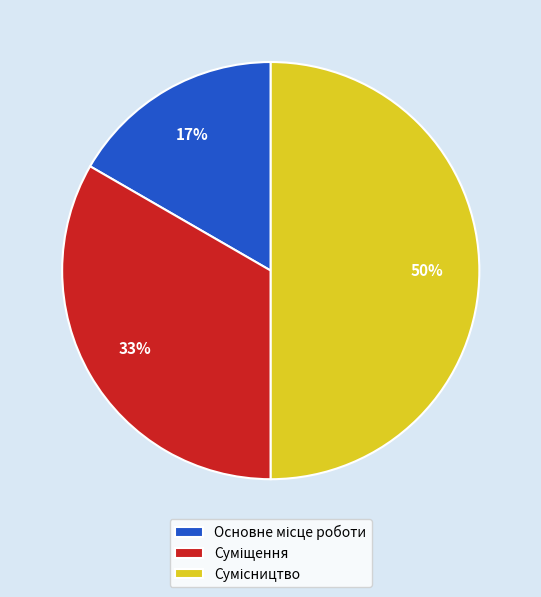

To the nearest percent, what is the difference between the largest and smallest slice percentages?

33%